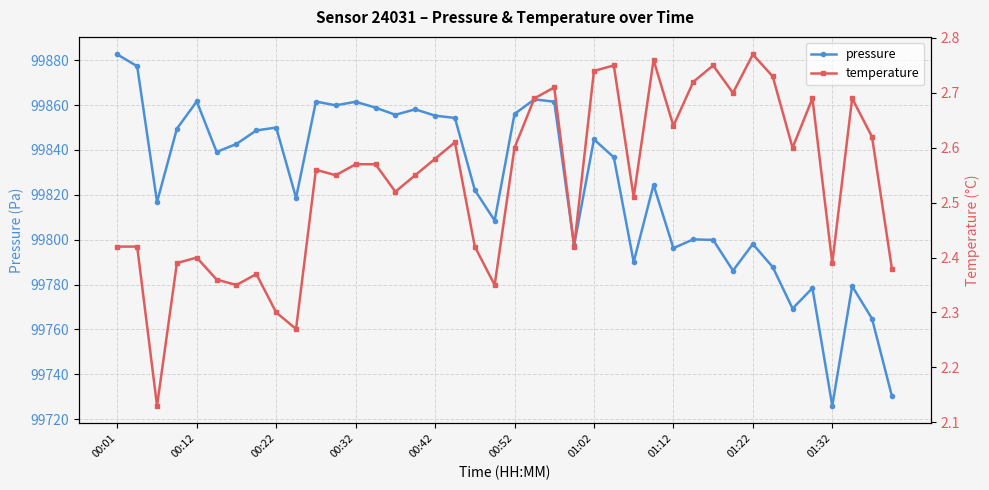

Is it true that pressure equals 99778.4 at 35?

True